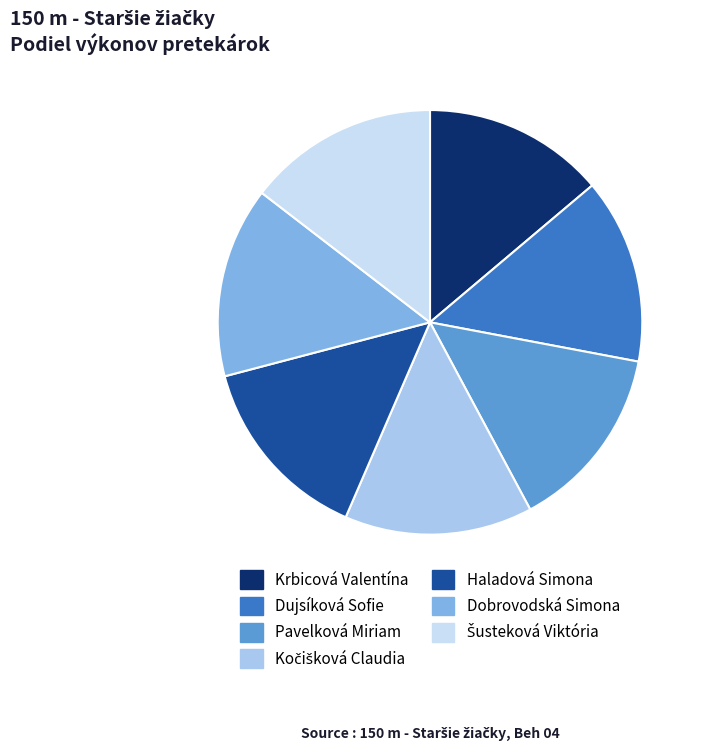

How many segments does this pie chart have?

7